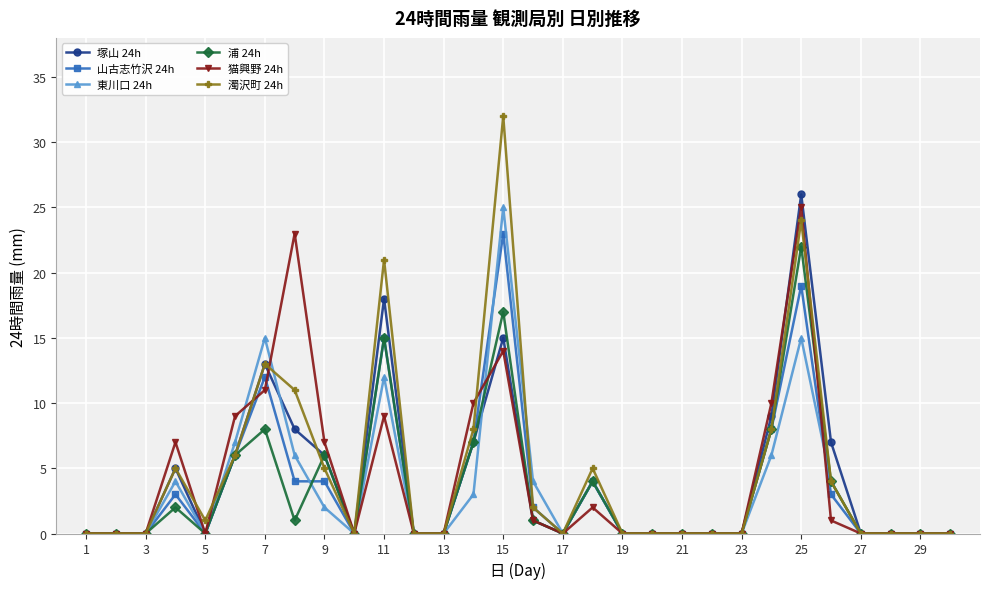

True or false: 猫興野 24h has more than 0 points higher than both neighbors.

True